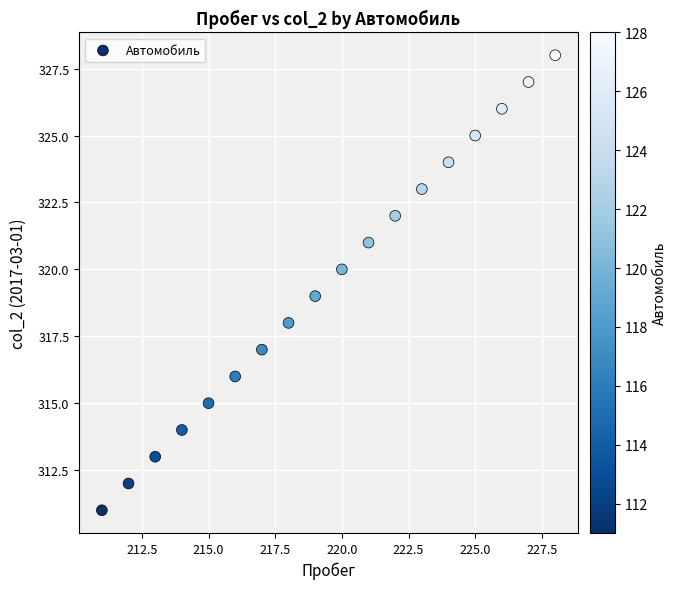

What is the range of Y values (max minus min)?

17